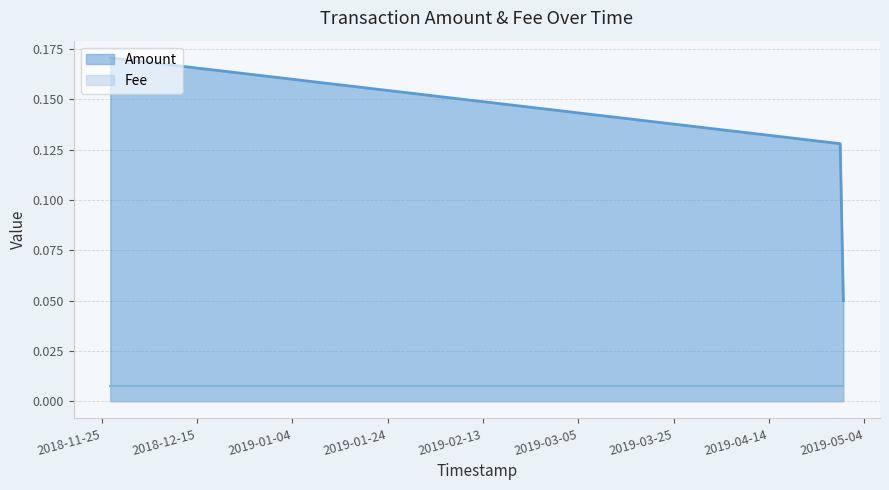

What is the change in value from 2019-04-28 22:10:09 to 2019-04-29 14:03:21?

-0.1